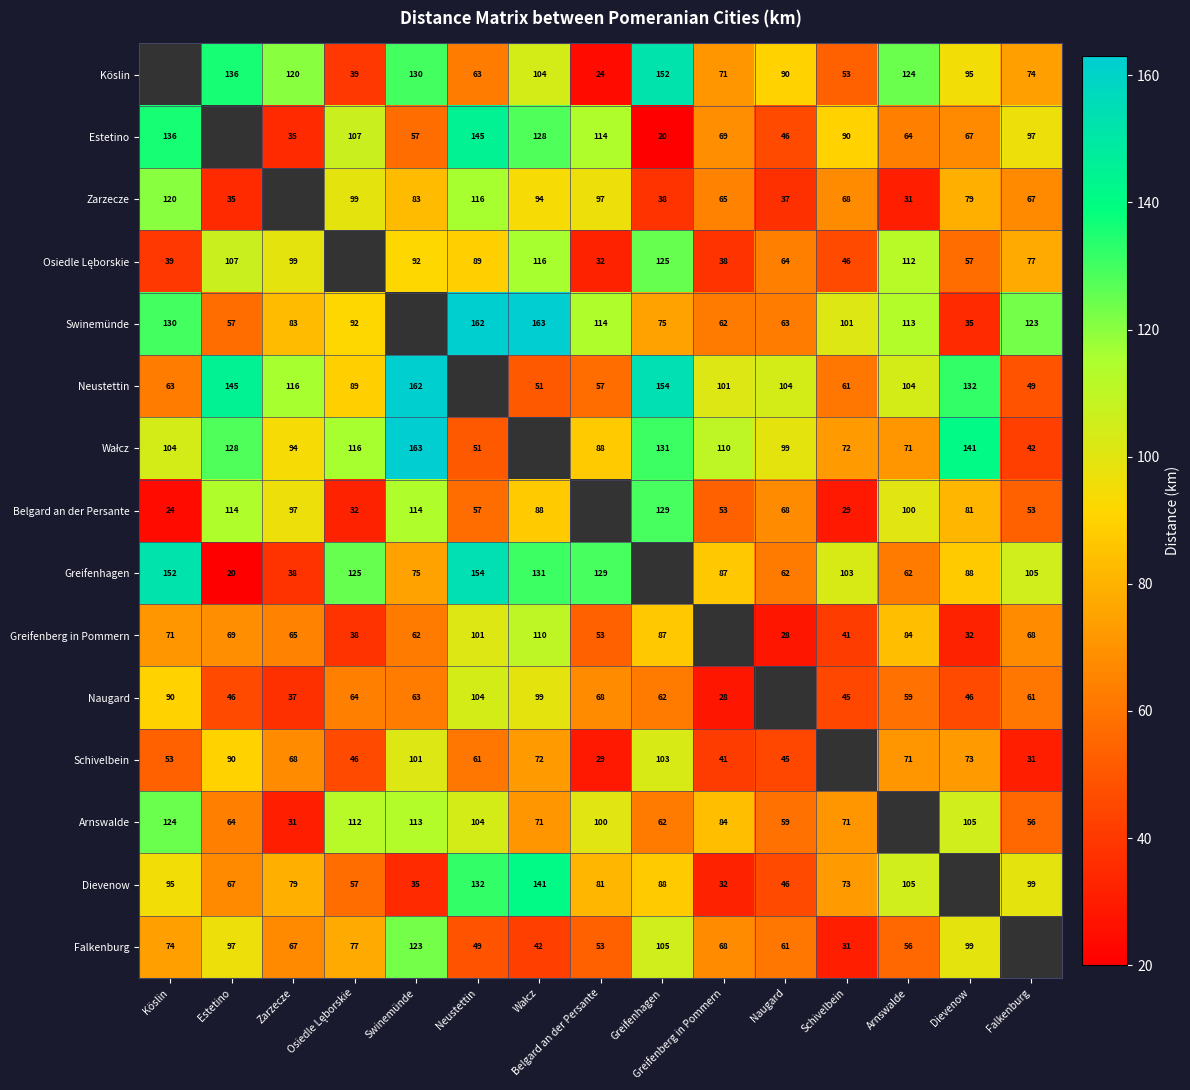

The value of Swinemünde at Neustettin is 162. True or false?

True